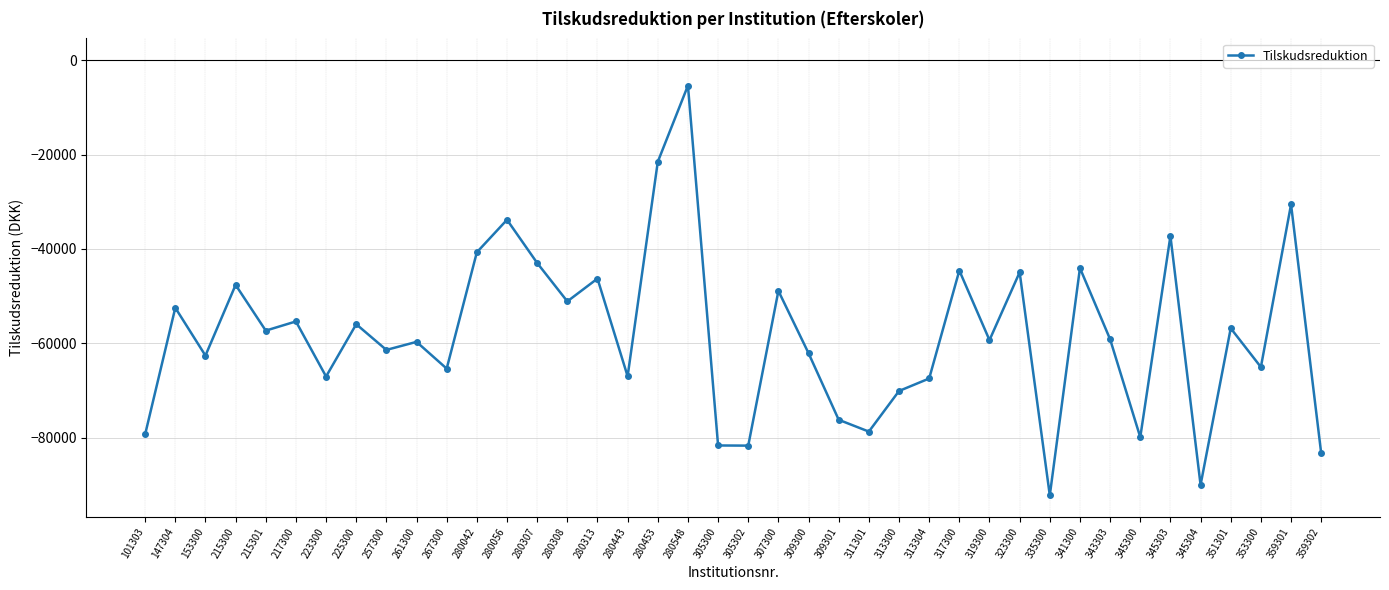

How many points are higher than both their immediate neighbors (excluding endpoints)?

15